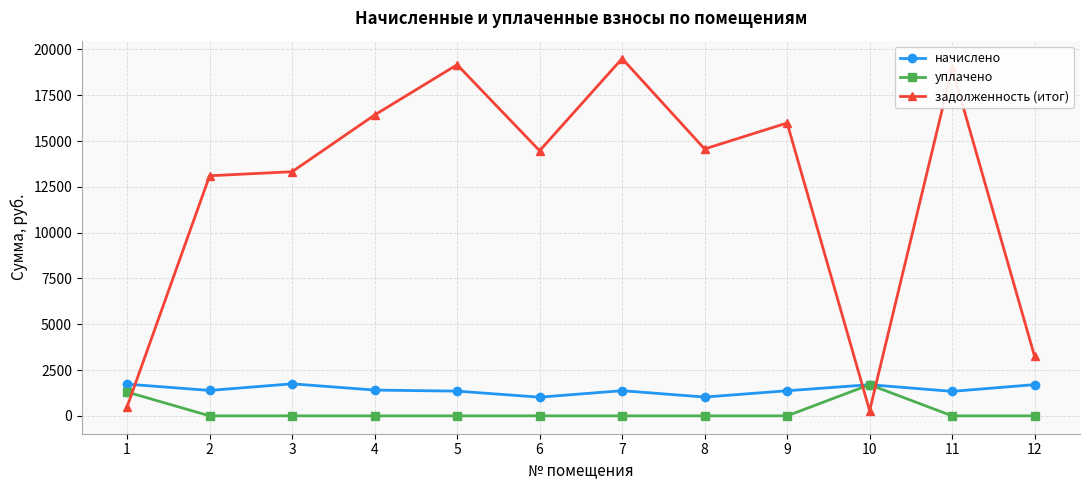

Is this an area chart (filled region under the line)?

No